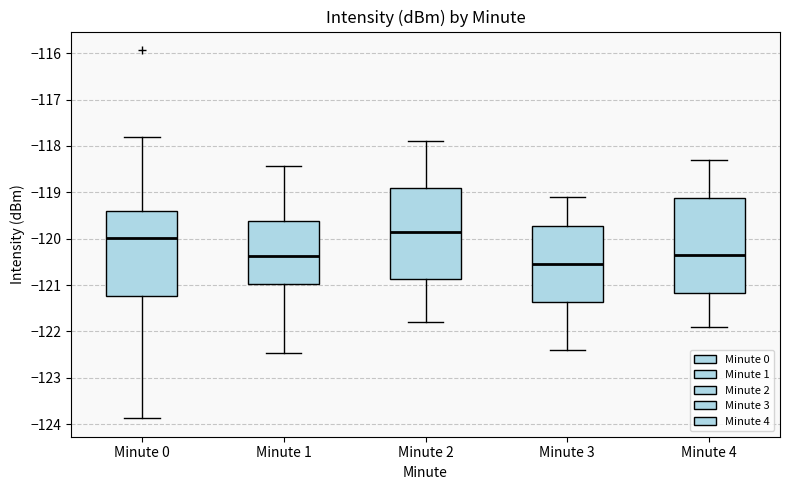

Where does the median line of the box for Minute 4 sit on the y-axis? The values are not printed on the chart, so give them approximately, as read against the axis.

-120.3